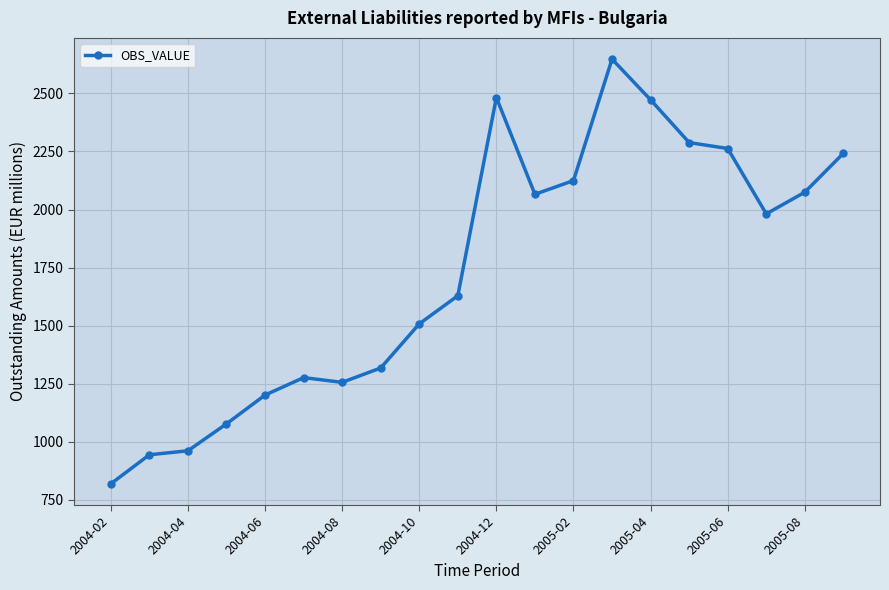

Reading left to right, transcribe all the data shown in this chart.

819.1	944.1	961.3	1077.3	1201.2	1276.3	1255.9	1317.8	1507.8	1628.8	2482.1	2065.7	2124.7	2647.7	2472.4	2288.4	2262.8	1981.3	2074.7	2242.1